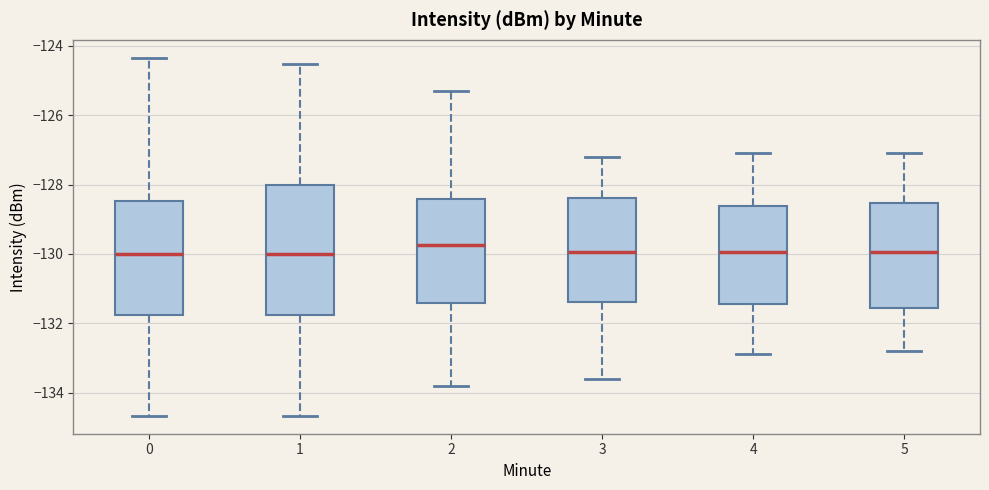

Comparing the boxes themselves (not the whiskers), which one is the tallest?

1